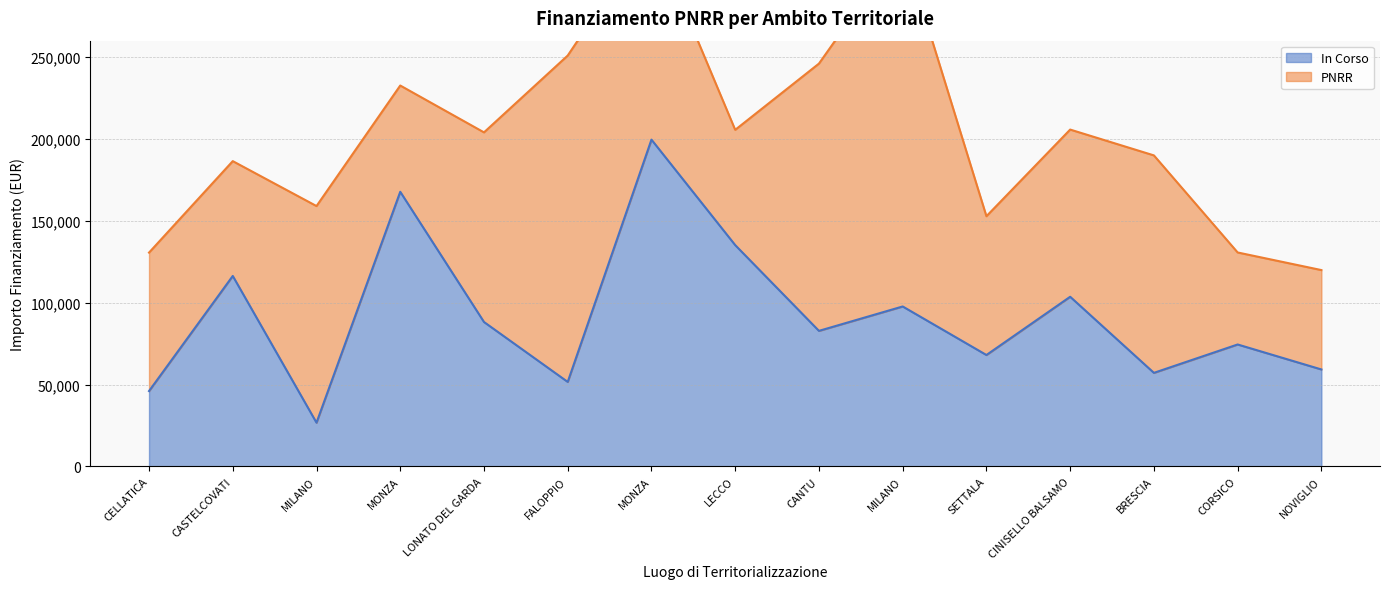

List the labels in order of value, smallest first.

MILANO, CELLATICA, FALOPPIO, BRESCIA, NOVIGLIO, SETTALA, CORSICO, CANTU, LONATO DEL GARDA, MILANO, CINISELLO BALSAMO, CASTELCOVATI, LECCO, MONZA, MONZA